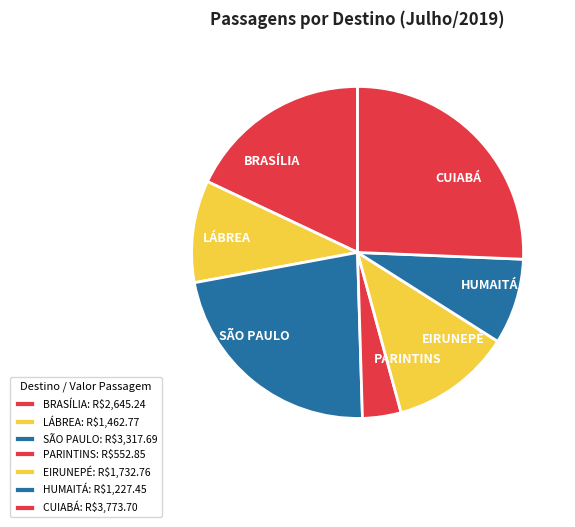

Which has a higher value, SÃO PAULO or CUIABÁ?

CUIABÁ